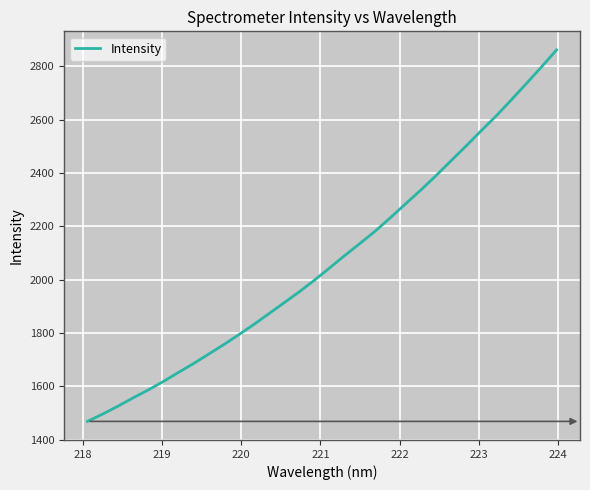

What is the minimum value shown in the chart?

1468.7